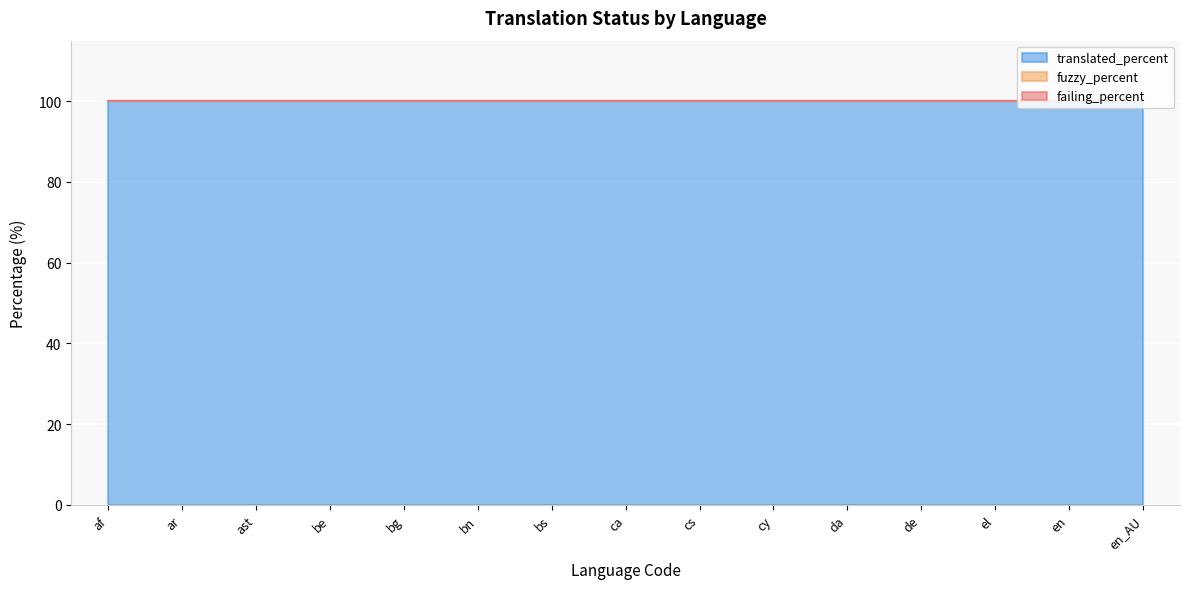

What is the label of the 15th point from the left?

en_AU